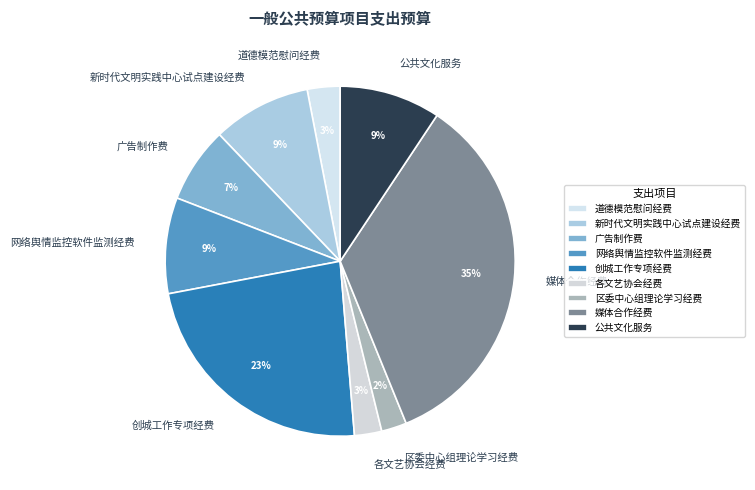

The 创城工作专项经费 slice represents 23% of the pie. True or false?

True